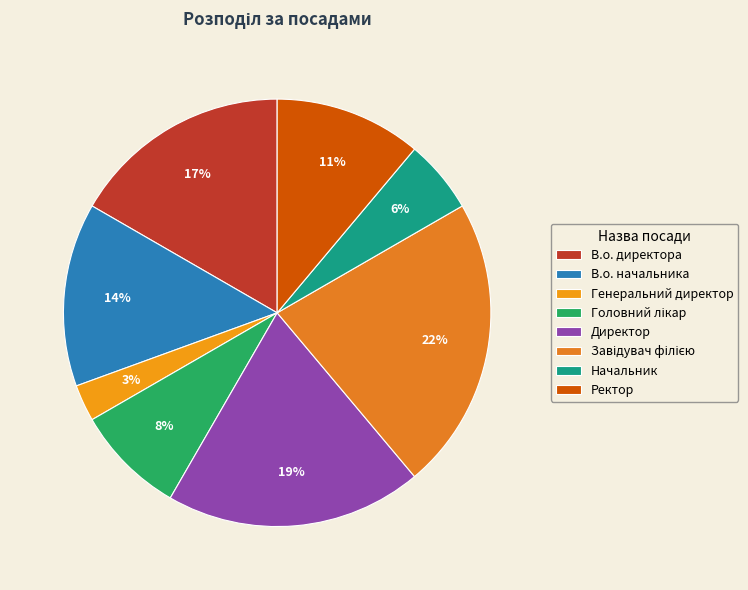

What percentage is the Ректор slice, to the nearest percent?

11%